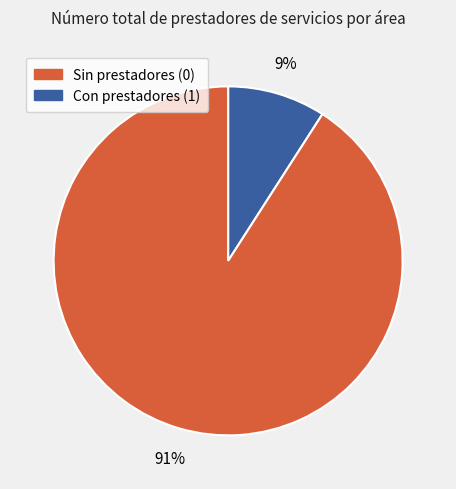

Is there a majority slice in this chart?

Yes